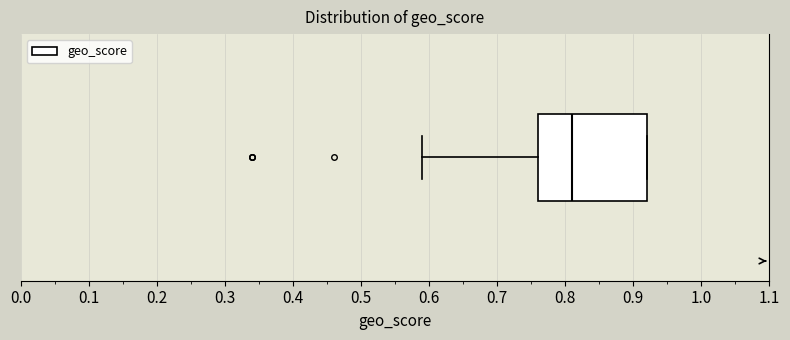

Read this box plot against the x-axis: the position of the median line, the range covered by the box, and the ends of both whiskers. The values are not printed on the chart, so give them approximately, as read against the axis.

median 0.81, box 0.76 to 0.92, whiskers 0.59 to 0.92